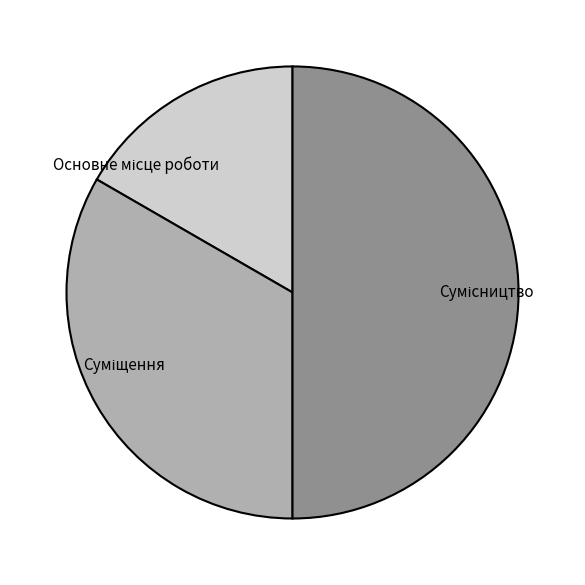

How many segments does this pie chart have?

3